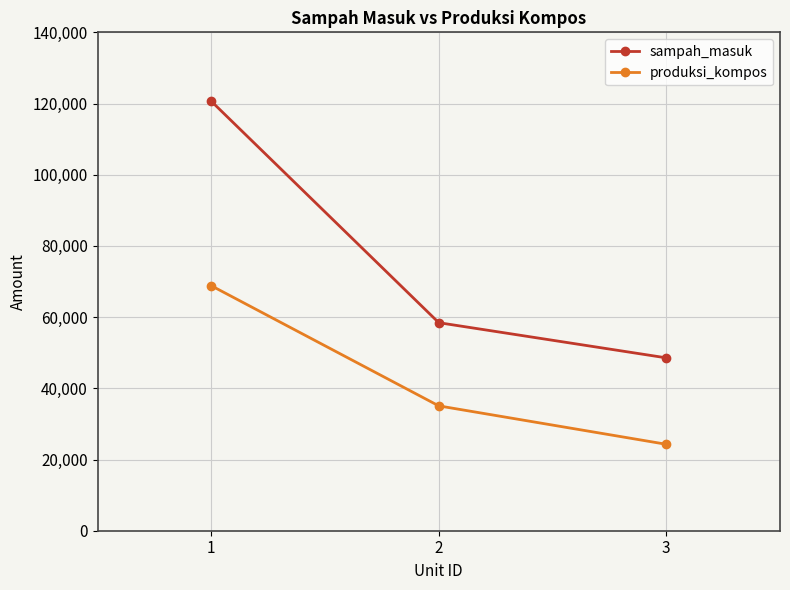

Reading left to right, what are all the values shown in this chart?

sampah_masuk: 120646	58440	48562
produksi_kompos: 68824	35072	24281